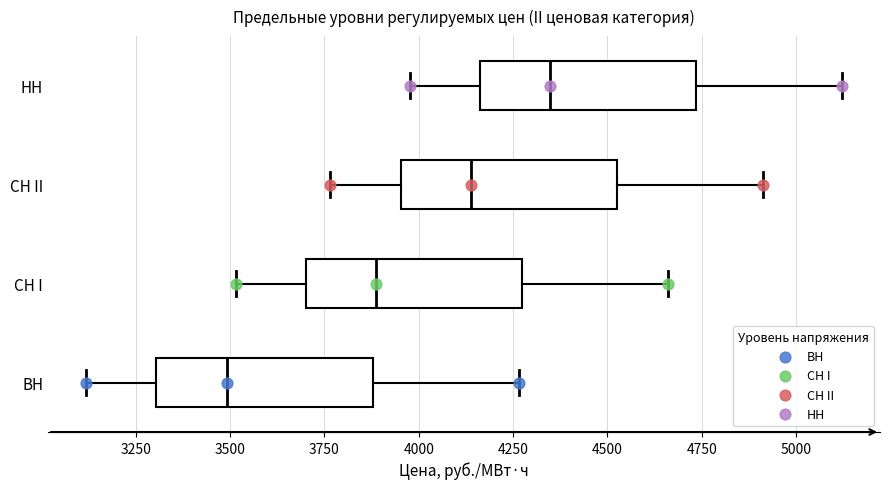

Reading bottom to top, transcribe this box plot: for each box, give where its median line is, the range the box spans, and where its two whiskers end, as read against the x-axis. The values are not printed on the chart, so give them approximately, as read against the axis.

ВН: median 3500, box 3300 to 3900, whiskers 3100 to 4250
СН I: median 3900, box 3700 to 4250, whiskers 3500 to 4650
СН II: median 4150, box 3950 to 4550, whiskers 3750 to 4900
НН: median 4350, box 4150 to 4750, whiskers 4000 to 5100